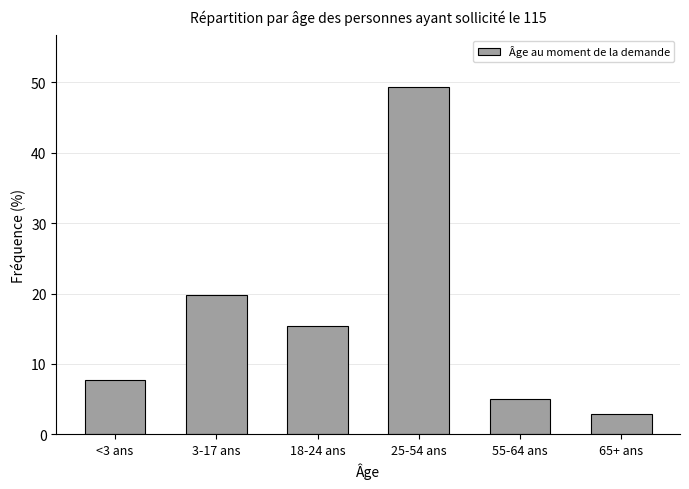

Reading right to left, extract all data points from this chart.

2.9	5.0	49.3	15.3	19.7	7.7